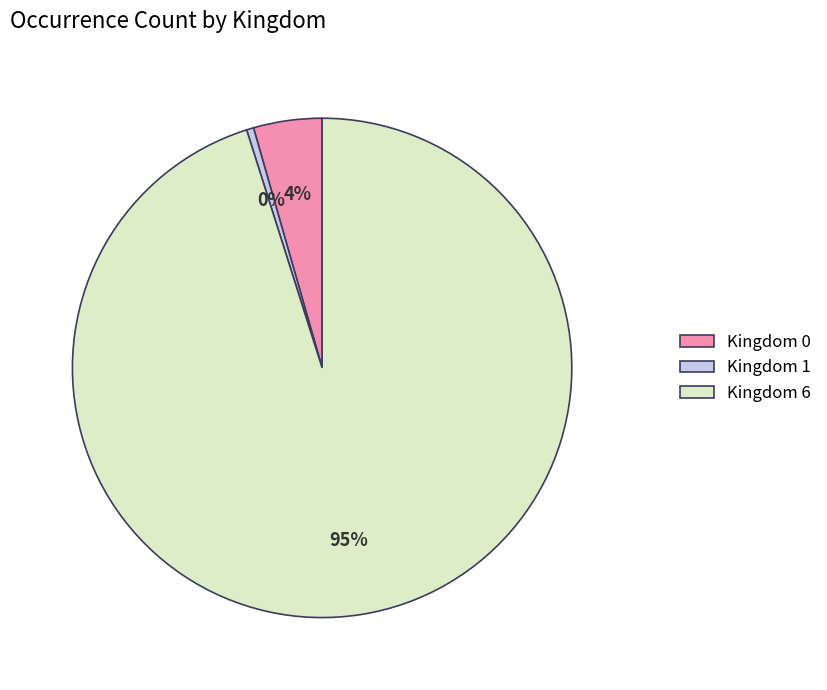

To the nearest percent, what percentage of the pie is Kingdom 0?

4%